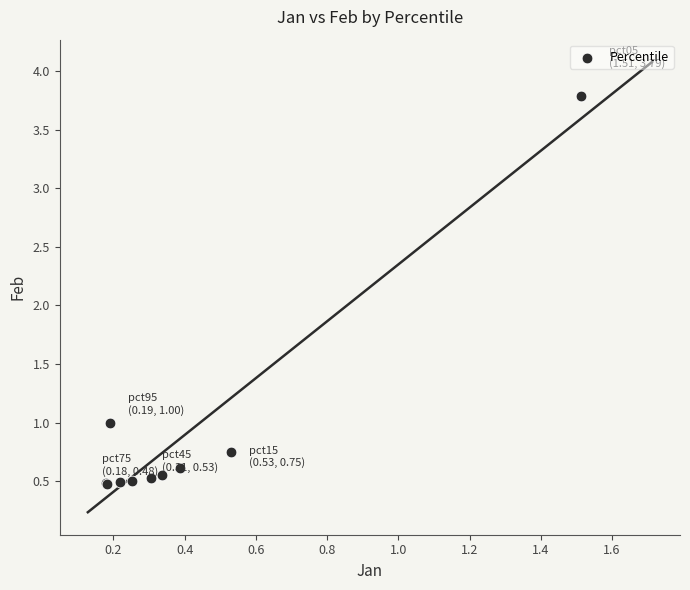

What Y value in the scatter plot is closest to 2?

1.0